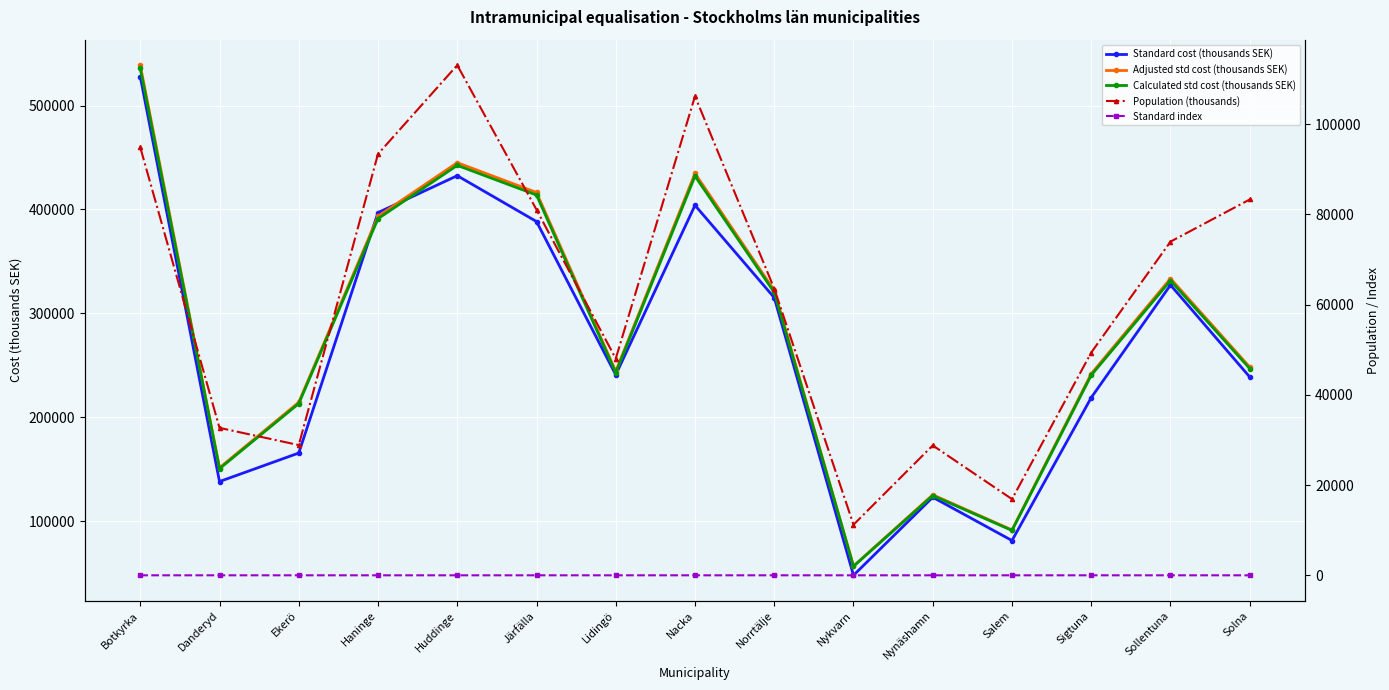

At which category does Calculated std cost (thousands SEK) reach its first local peak?

Huddinge